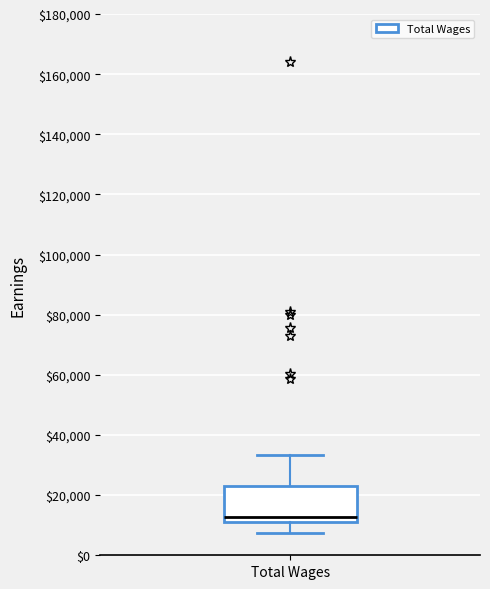

Transcribe this box plot: give where the median line is, the range the box spans, and where the two whiskers end, as read against the y-axis. The values are not printed on the chart, so give them approximately, as read against the axis.

median 12000 (just above the box's lower edge), box 12000 to 24000, whiskers 8000 to 34000